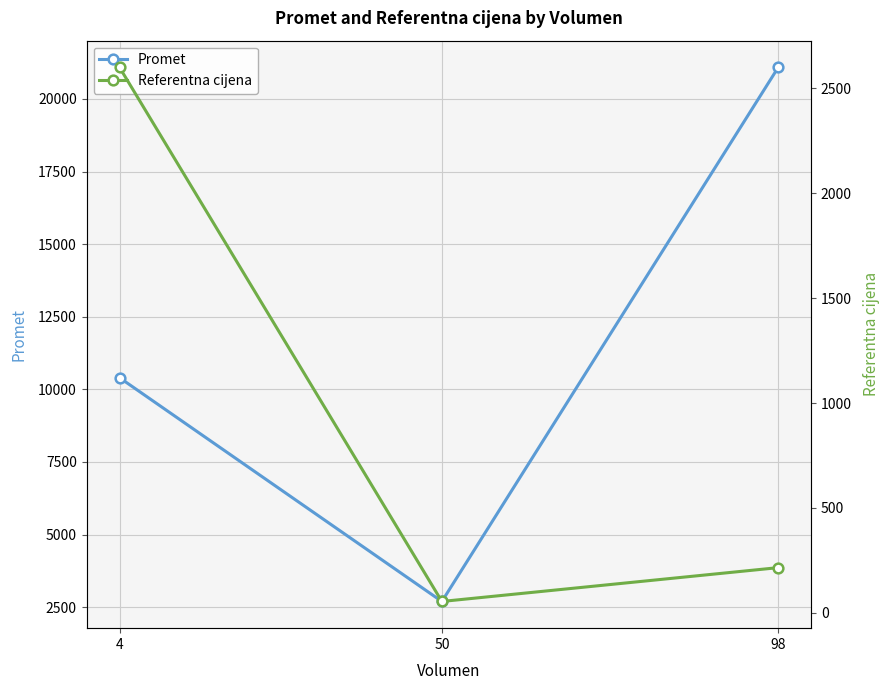

What is the lowest value of the Referentna cijena series?

53.9